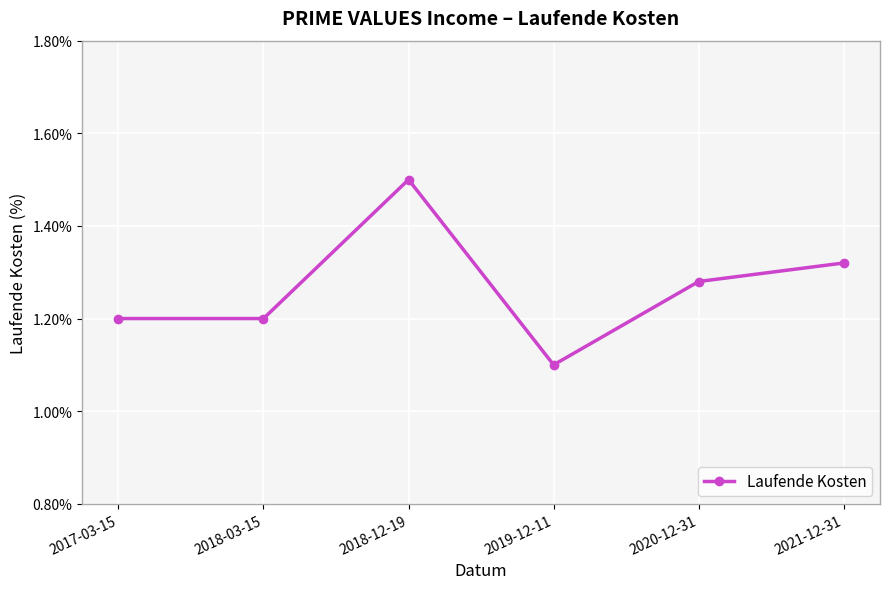

Does the chart have visible grid lines?

Yes